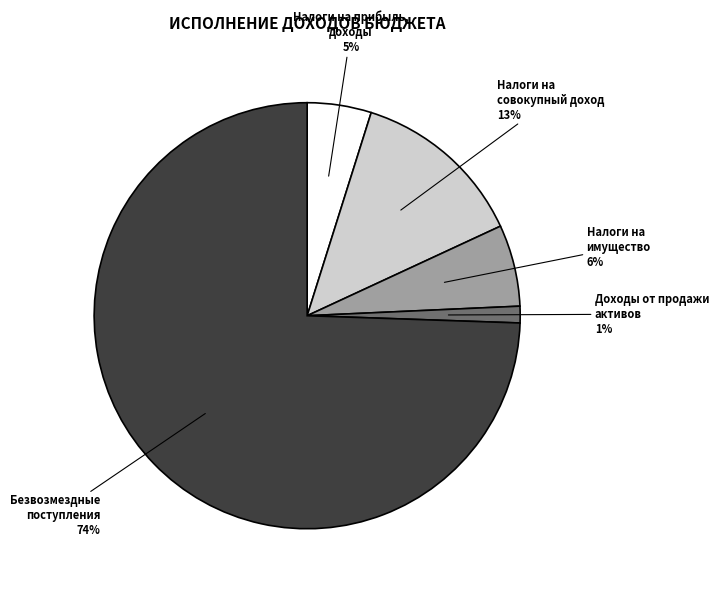

To the nearest percent, what is the average slice percentage?

20%